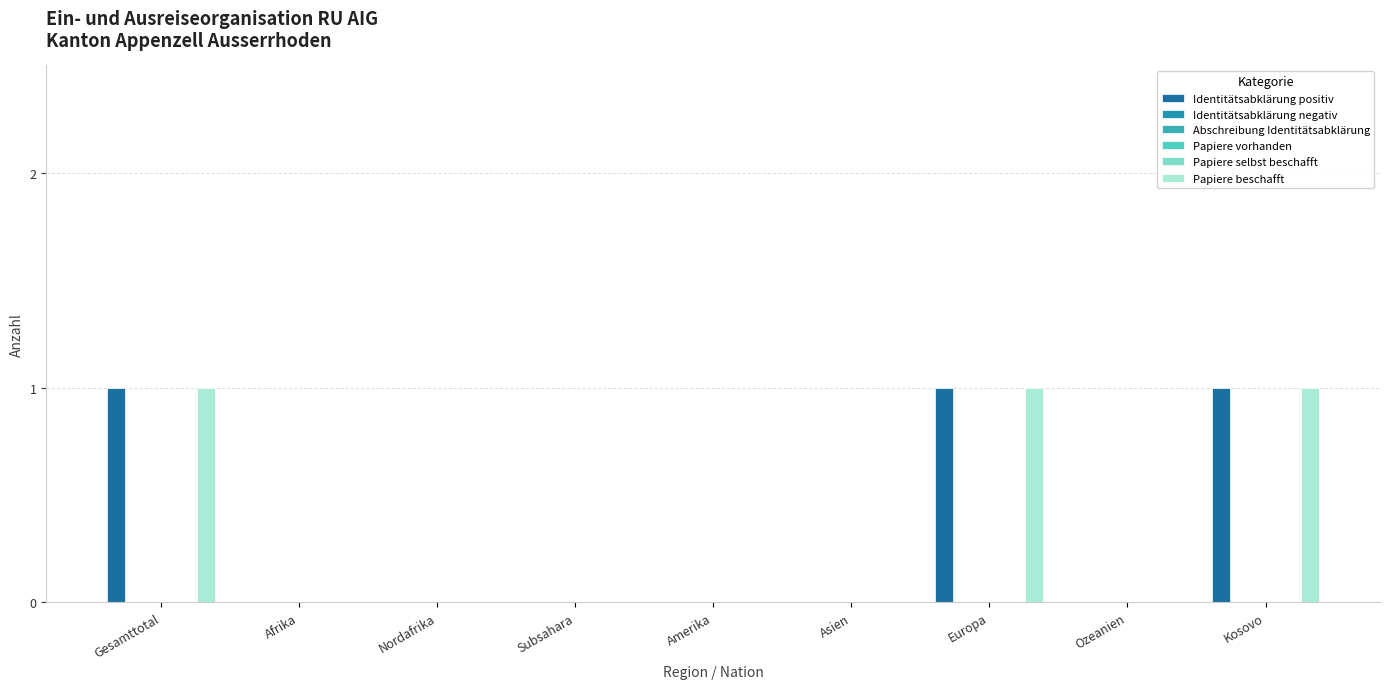

How many groups of bars are there?

9